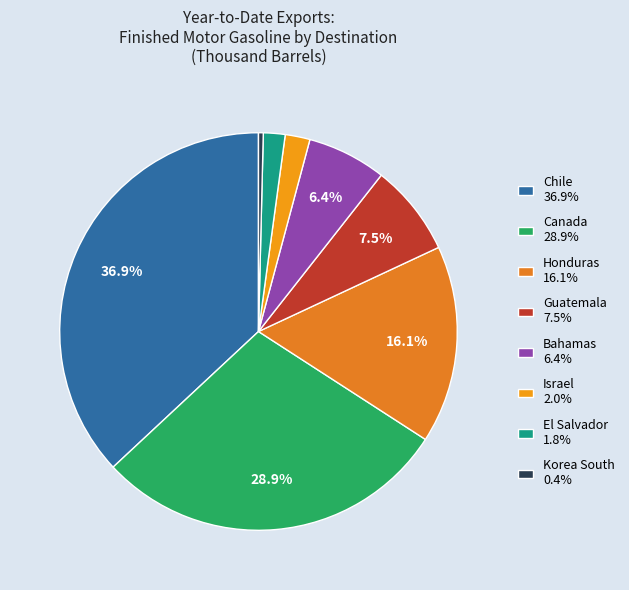

How many segments does this pie chart have?

8